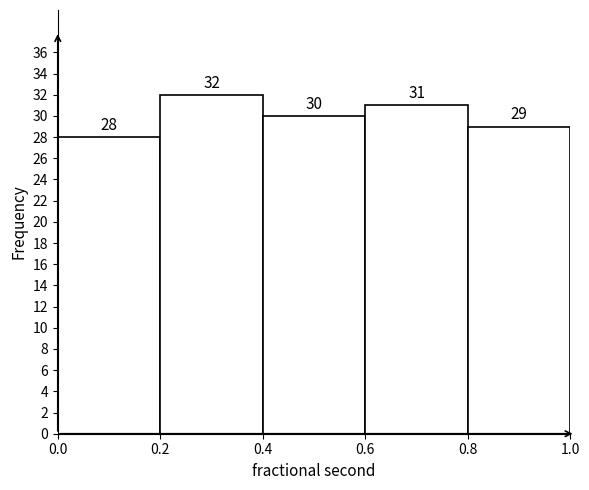

Reading left to right, transcribe this chart: for each bar, give the range it covers on the x-axis and its height.

0.0 to 0.2: 28
0.2 to 0.4: 32
0.4 to 0.6: 30
0.6 to 0.8: 31
0.8 to 1.0: 29